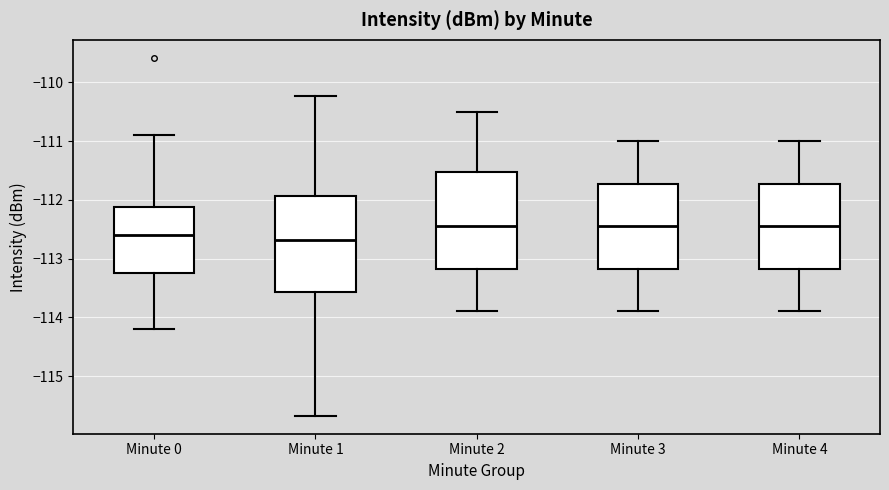

Where is the upper edge of the box for Minute 3 on the y-axis? The values are not printed on the chart, so give them approximately, as read against the axis.

-111.7